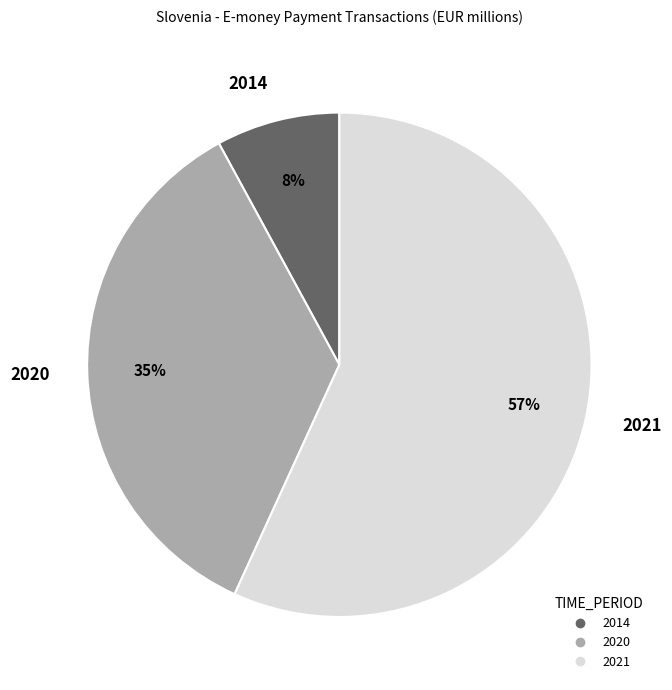

Count the number of slices in the pie.

3